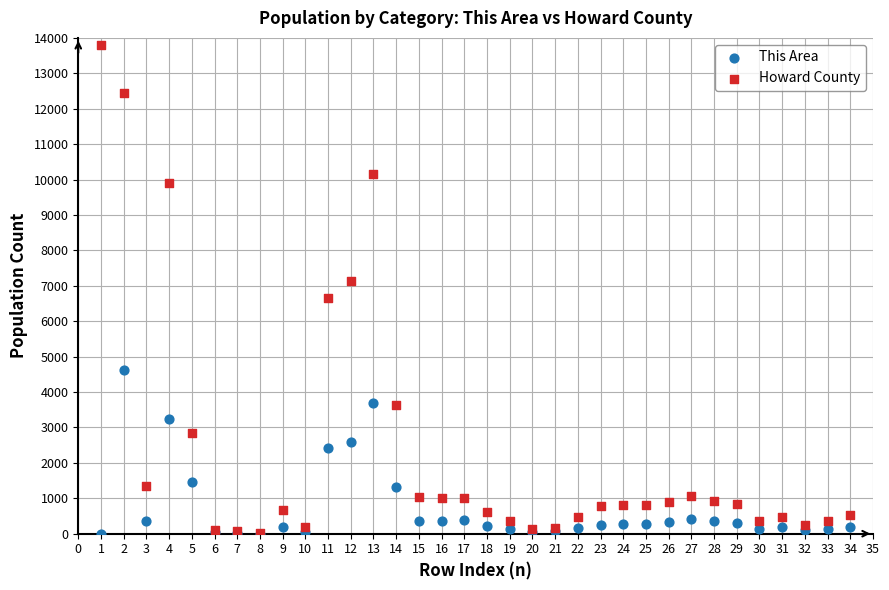

Which series has the widest spread of Y values?

Howard County